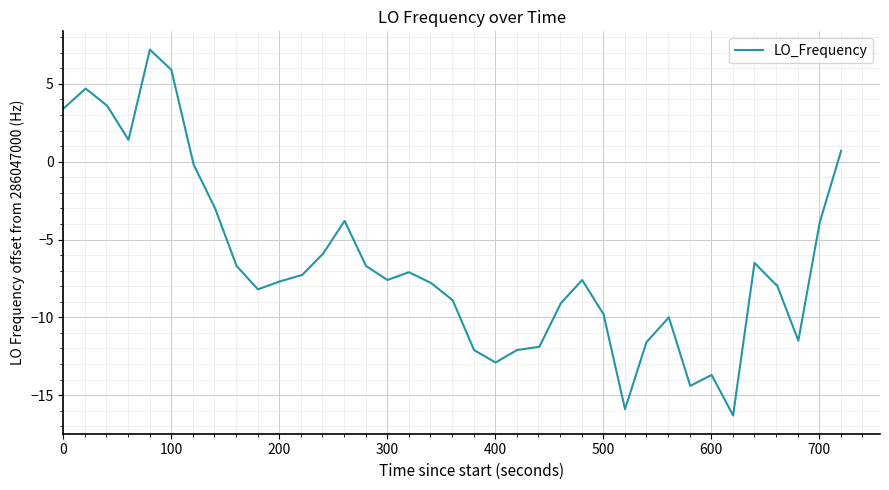

What is the difference between the maximum and minimum values?

23.5